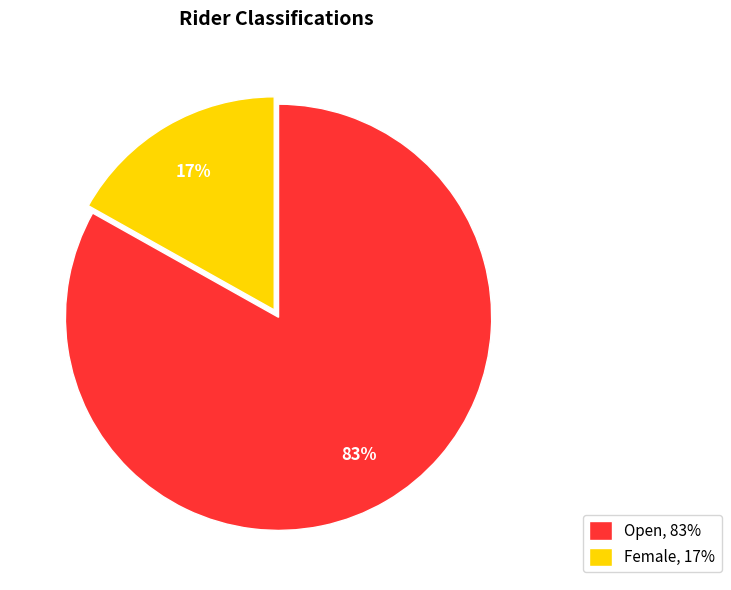

Is there any slice that represents more than half of the pie?

Yes